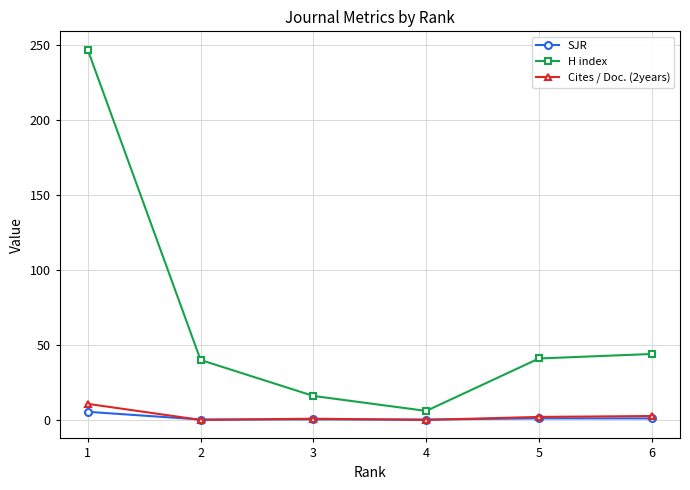

Which series changed the most between 1 and 2?

H index